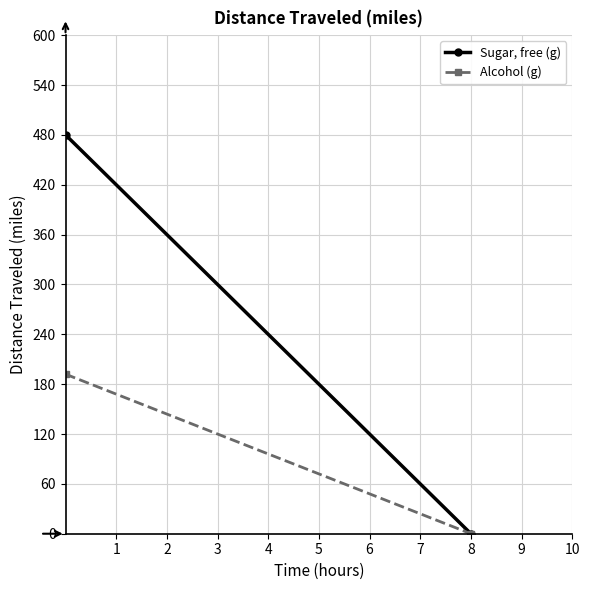

Which series changed the most between 1 and 2?

Sugar, free (g)